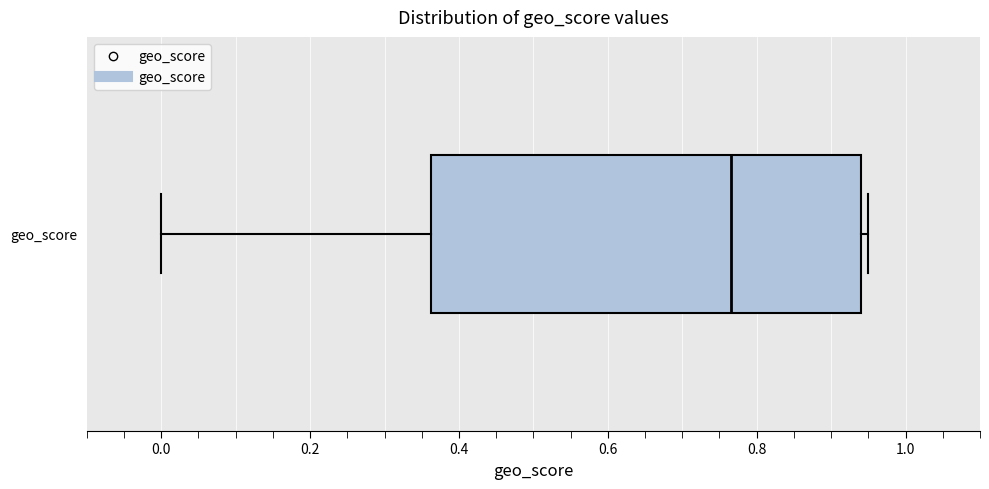

Transcribe this box plot: give where the median line is, the range the box spans, and where the two whiskers end, as read against the x-axis. The values are not printed on the chart, so give them approximately, as read against the axis.

median 0.76, box 0.36 to 0.94, whiskers 0.00 to 0.96